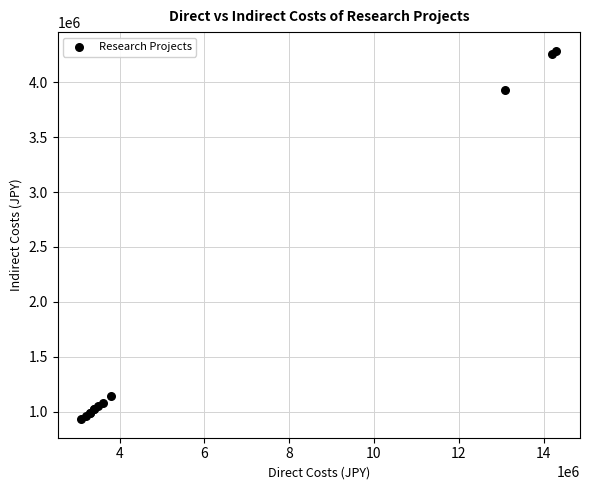

What Y value in the scatter plot is closest to 2610000?

3930000